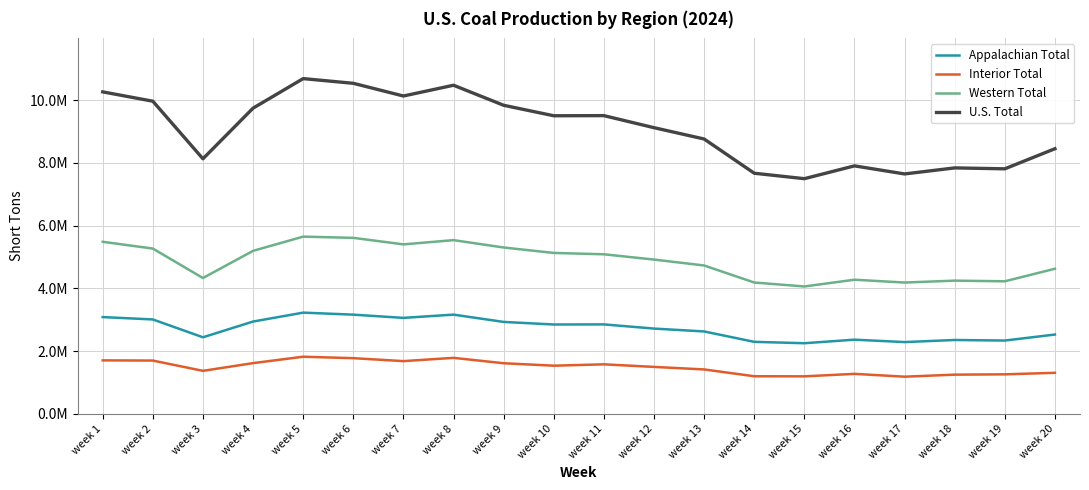

What is the sum of all Western Total values?

97433026